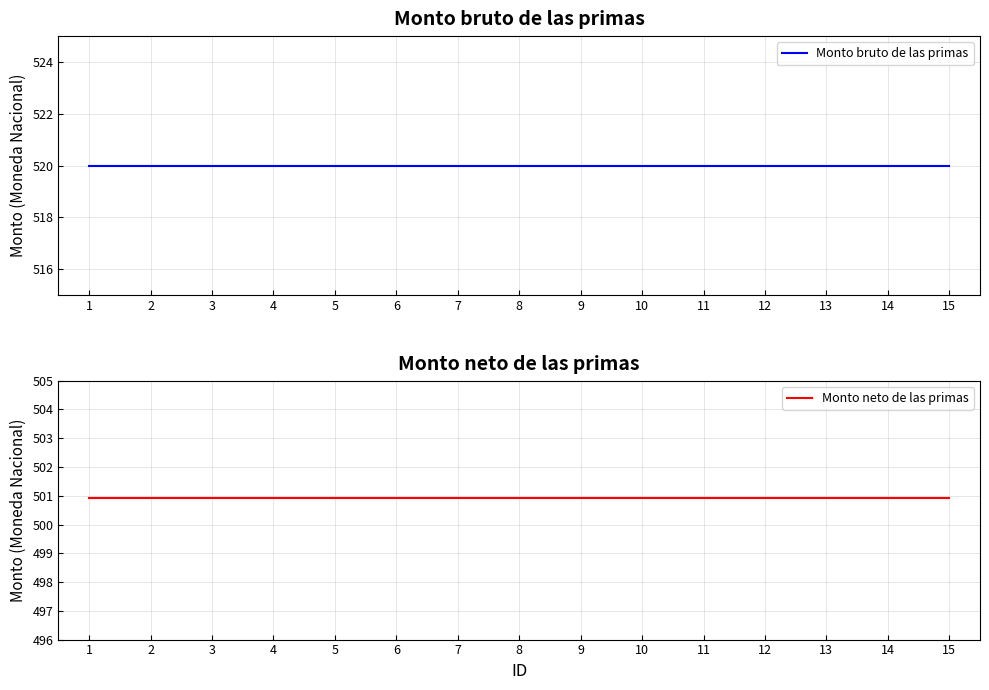

Rank the series at 6 from highest to lowest value.

Monto bruto de las primas, Monto neto de las primas